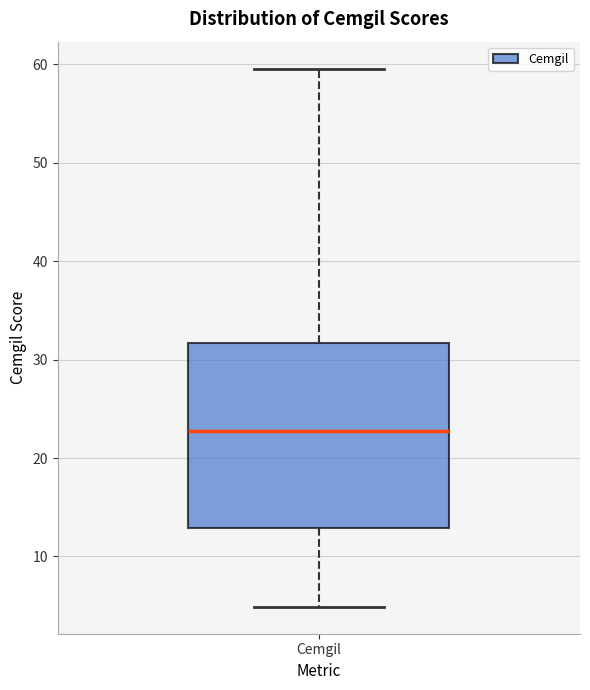

Transcribe this box plot: give where the median line is, the range the box spans, and where the two whiskers end, as read against the y-axis. The values are not printed on the chart, so give them approximately, as read against the axis.

median 23, box 13 to 32, whiskers 5 to 60